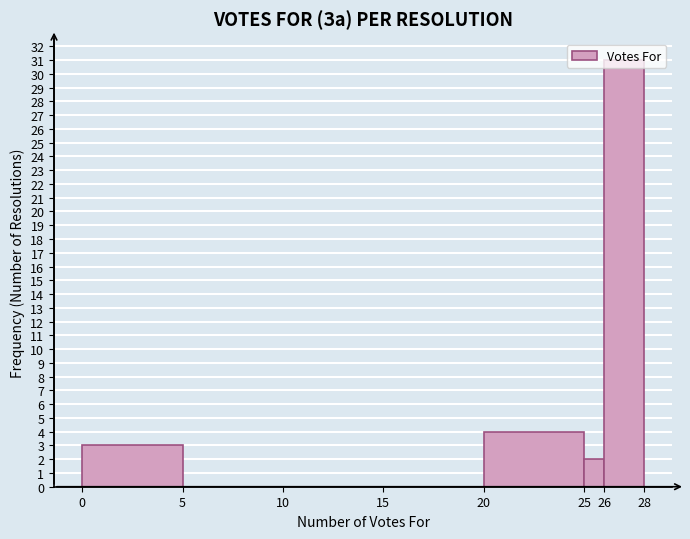

Over which range of the x-axis is the bar tallest?

26 to 28